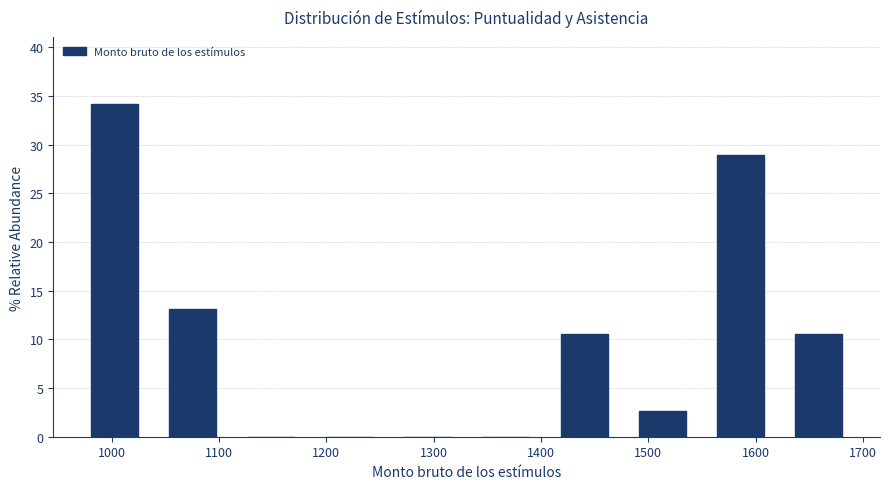

What is the height of the bar covering 970 to 1040 on the x-axis? Neither the bar edges nor the heights are printed on the chart, so give them approximately, as read against the axes.

34.0